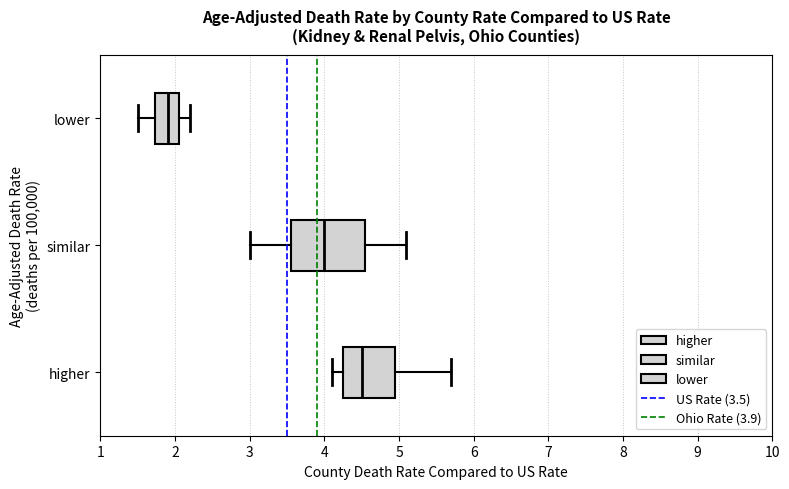

Which box's median line is the furthest to the right?

higher